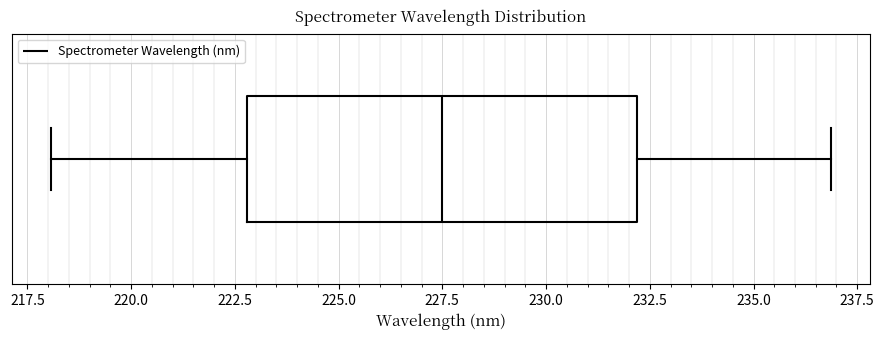

Read this box plot against the x-axis: the position of the median line, the range covered by the box, and the ends of both whiskers. The values are not printed on the chart, so give them approximately, as read against the axis.

median 227.5, box 223.0 to 232.0, whiskers 218.0 to 237.0